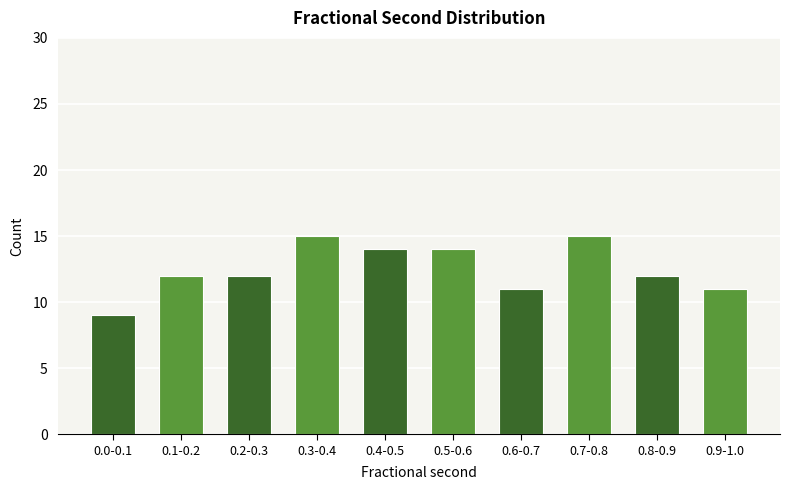

Reading left to right, extract all data points from this chart.

9	12	12	15	14	14	11	15	12	11